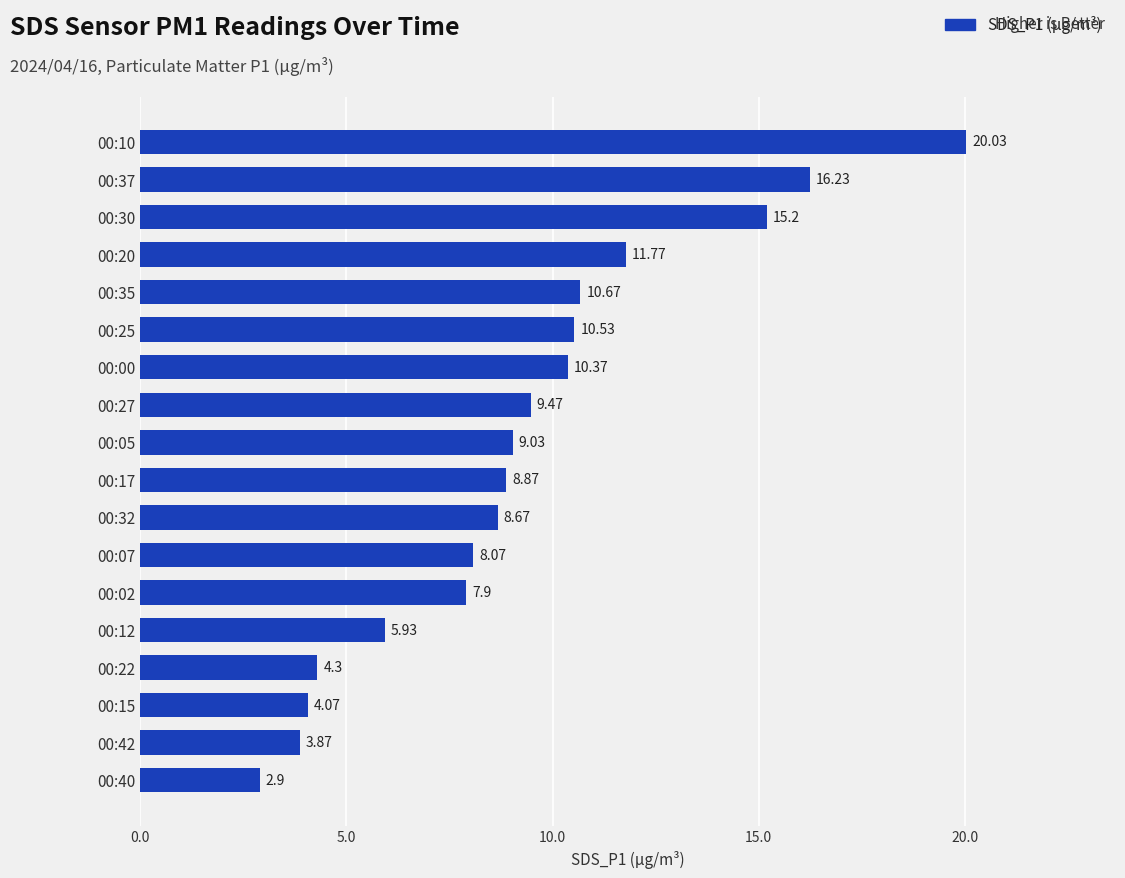

How many distinct data groups are displayed?

1